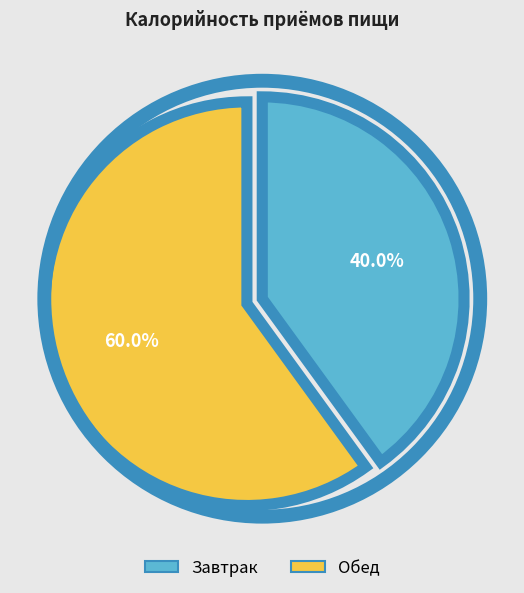

Count the number of slices in the pie.

2